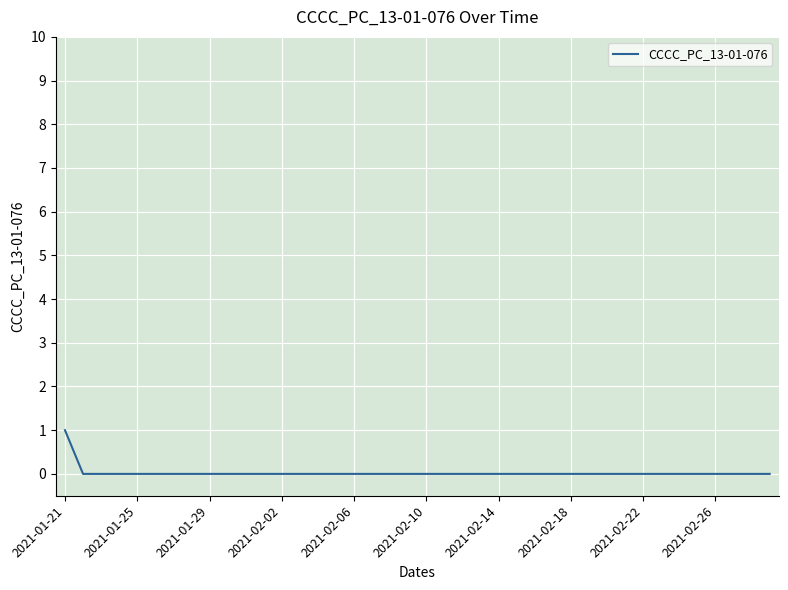

What is the difference between the maximum and second lowest values?

1